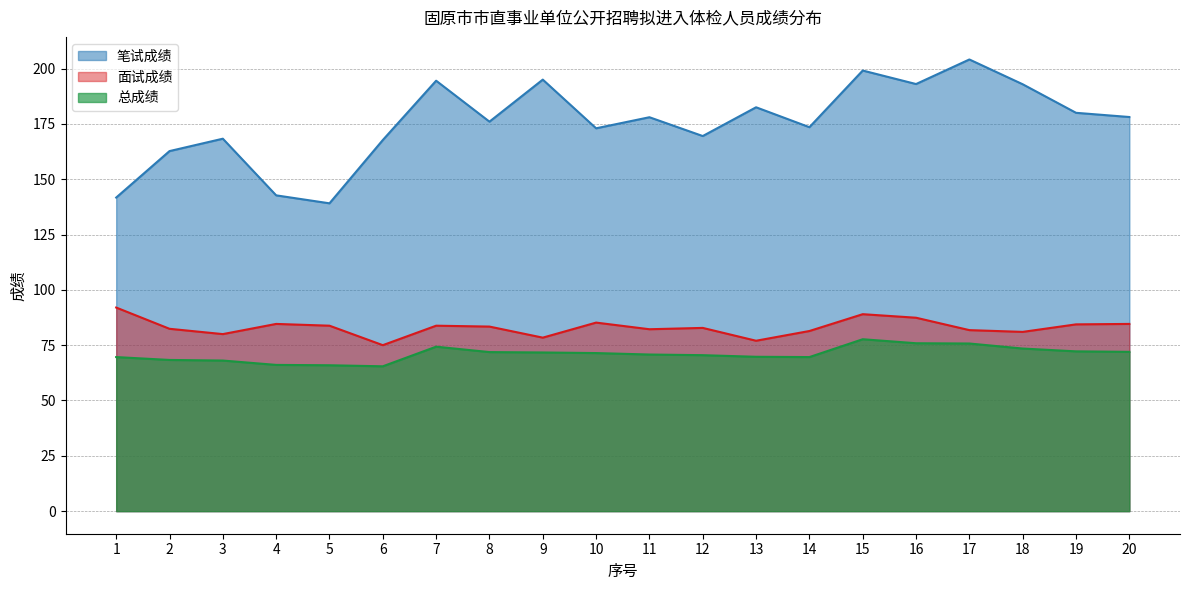

What is the total value across all series at 13?

329.2